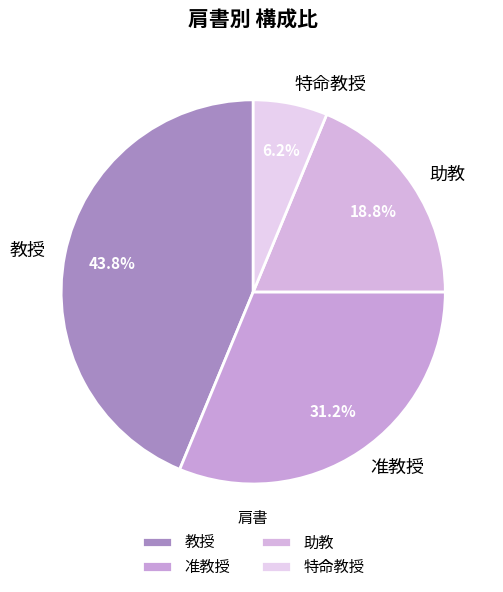

Rank the categories by value from highest to lowest.

教授, 准教授, 助教, 特命教授